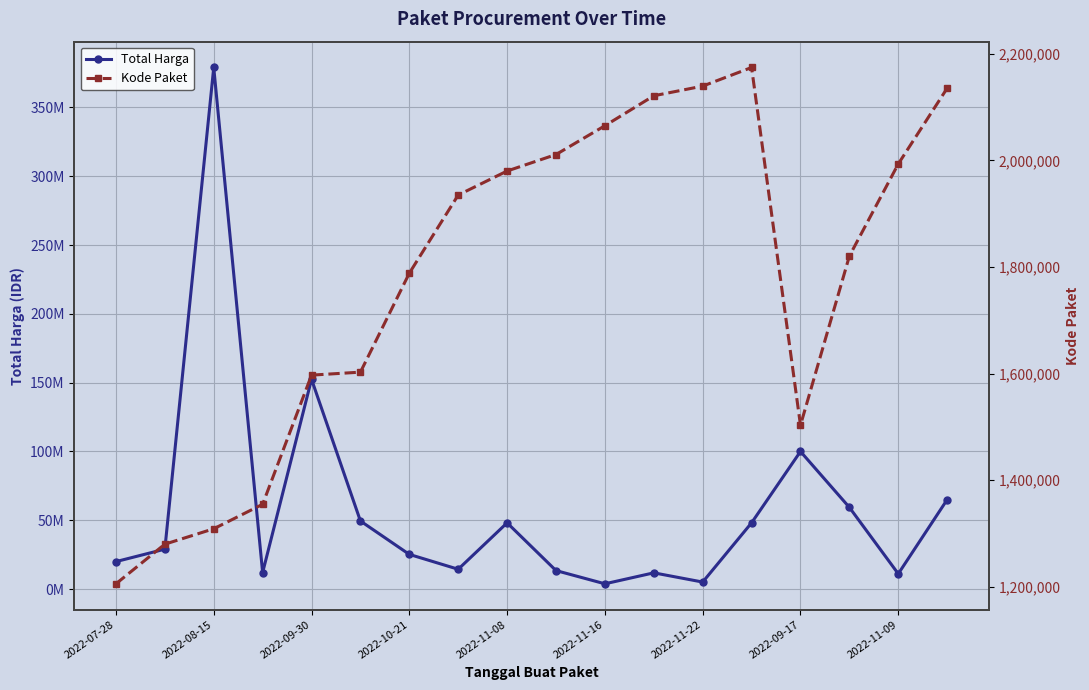

Which series has the largest total across all categories?

Total Harga